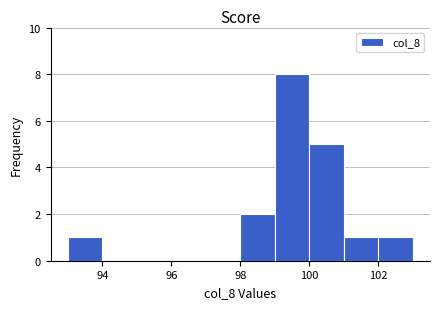

Reading left to right, transcribe this chart: for each bar, give the range it covers on the x-axis and its height. The values are not printed on the chart, so give them approximately, as read against the axis.

93 to 94: 1
94 to 95: 0
95 to 96: 0
96 to 97: 0
97 to 98: 0
98 to 99: 2
99 to 100: 8
100 to 101: 5
101 to 102: 1
102 to 103: 1